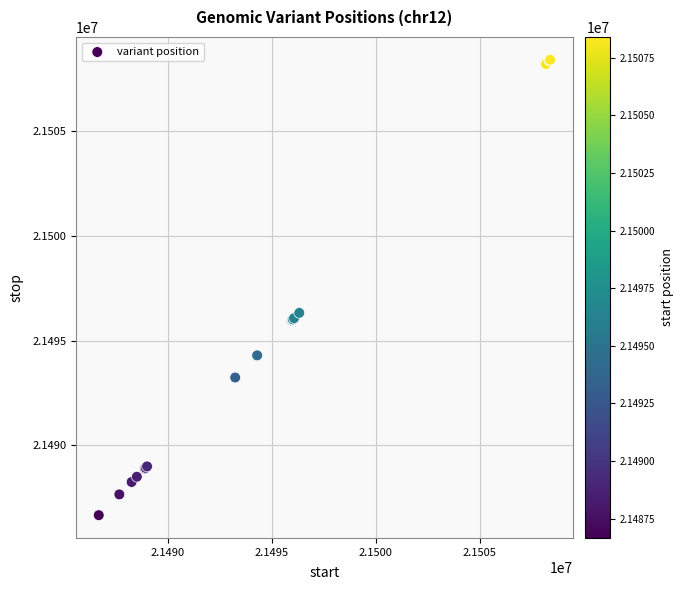

What Y value in the scatter plot is closest to 21497533?

21496319